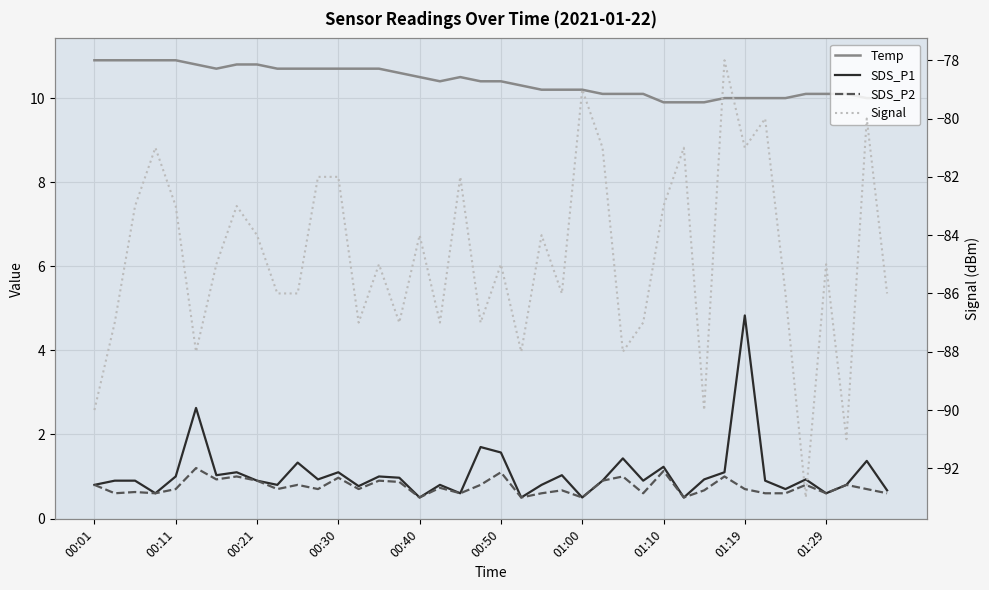

Reading right to left, extract all data points from this chart.

Temp: 10.0	10.0	10.1	10.1	10.1	10.0	10.0	10.0	10.0	9.9	9.9	9.9	10.1	10.1	10.1	10.2	10.2	10.2	10.3	10.4	10.4	10.5	10.4	10.5	10.6	10.7	10.7	10.7	10.7	10.7	10.7	10.8	10.8	10.7	10.8	10.9	10.9	10.9	10.9	10.9
SDS_P1: 0.7	1.4	0.8	0.6	0.9	0.7	0.9	4.8	1.1	0.9	0.5	1.2	0.9	1.4	0.9	0.5	1.0	0.8	0.5	1.6	1.7	0.6	0.8	0.5	1.0	1.0	0.8	1.1	0.9	1.3	0.8	0.9	1.1	1.0	2.6	1.0	0.6	0.9	0.9	0.8
SDS_P2: 0.6	0.7	0.8	0.6	0.8	0.6	0.6	0.7	1.0	0.7	0.5	1.1	0.6	1.0	0.9	0.5	0.7	0.6	0.5	1.1	0.8	0.6	0.7	0.5	0.9	0.9	0.7	1.0	0.7	0.8	0.7	0.9	1.0	0.9	1.2	0.7	0.6	0.6	0.6	0.8
Signal: -86.0	-80.0	-91.0	-85.0	-93.0	-86.0	-80.0	-81.0	-78.0	-90.0	-81.0	-83.0	-87.0	-88.0	-81.0	-79.0	-86.0	-84.0	-88.0	-85.0	-87.0	-82.0	-87.0	-84.0	-87.0	-85.0	-87.0	-82.0	-82.0	-86.0	-86.0	-84.0	-83.0	-85.0	-88.0	-83.0	-81.0	-83.0	-87.0	-90.0